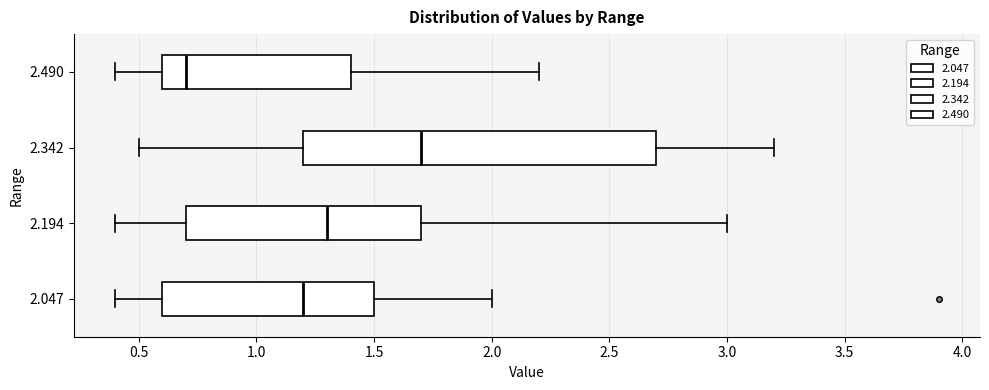

Where does the right whisker of the box at y = 2.342 end on the x-axis? The values are not printed on the chart, so give them approximately, as read against the axis.

3.2